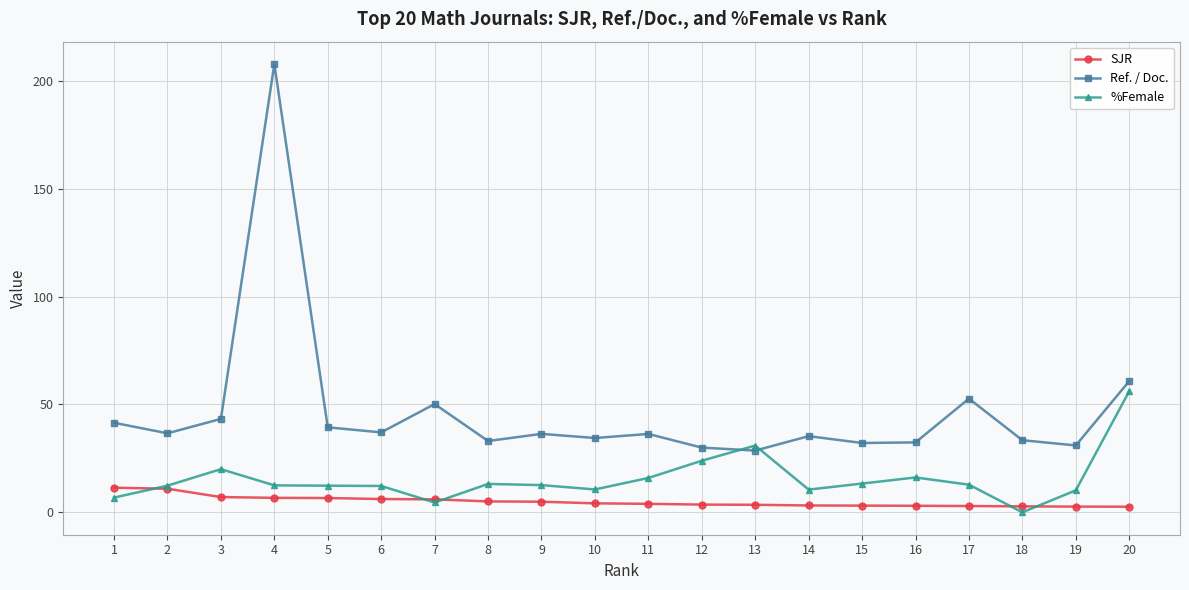

What is the difference between the maximum and minimum values in the %Female series?

56.1